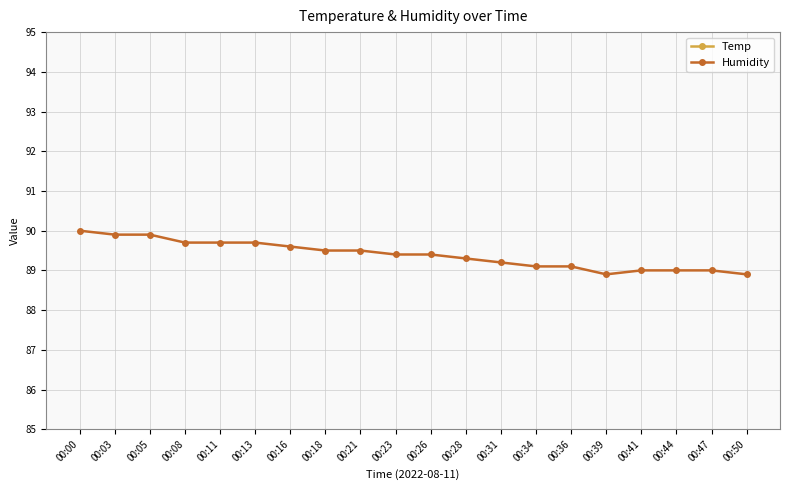

What is the maximum value for Temp?

18.7